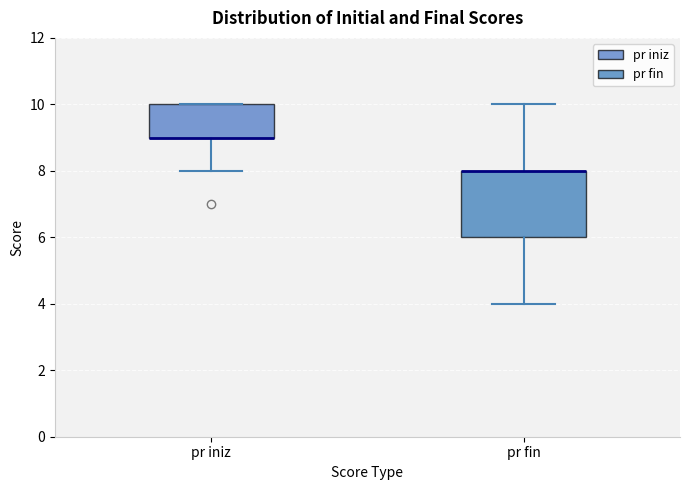

Reading left to right, read every box against the y-axis: the position of its median line, the range the box covers, and the ends of its whiskers. The values are not printed on the chart, so give them approximately, as read against the axis.

pr iniz: median 9 (drawn on the box's lower edge), box 9 to 10, whiskers 8 to 10
pr fin: median 8 (drawn on the box's upper edge), box 6 to 8, whiskers 4 to 10